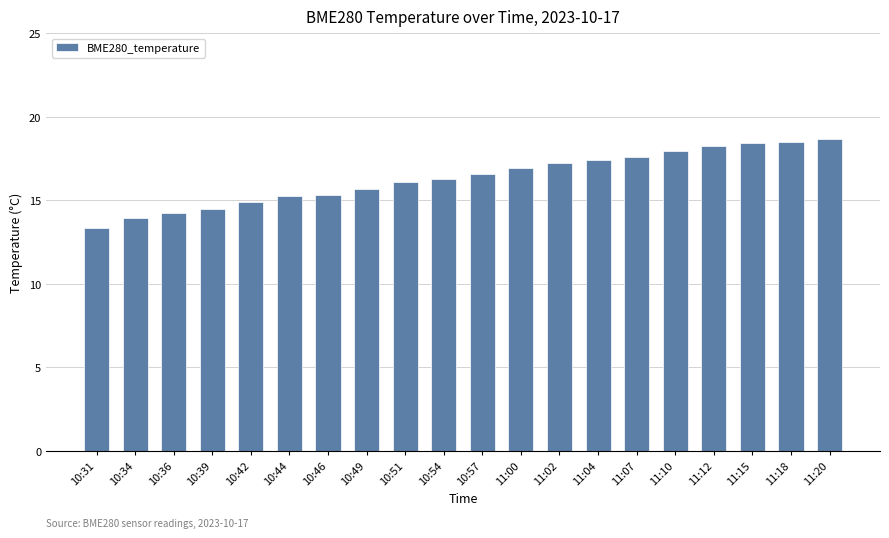

Which has a higher value, 11:12 or 10:54?

11:12